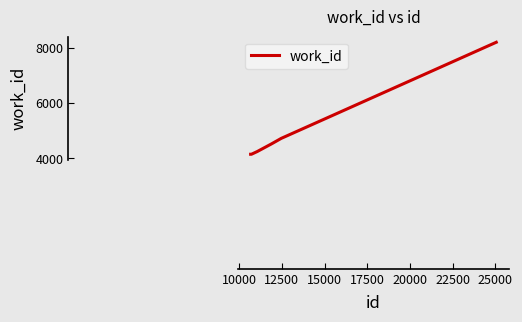

What is the minimum value shown in the chart?

4151